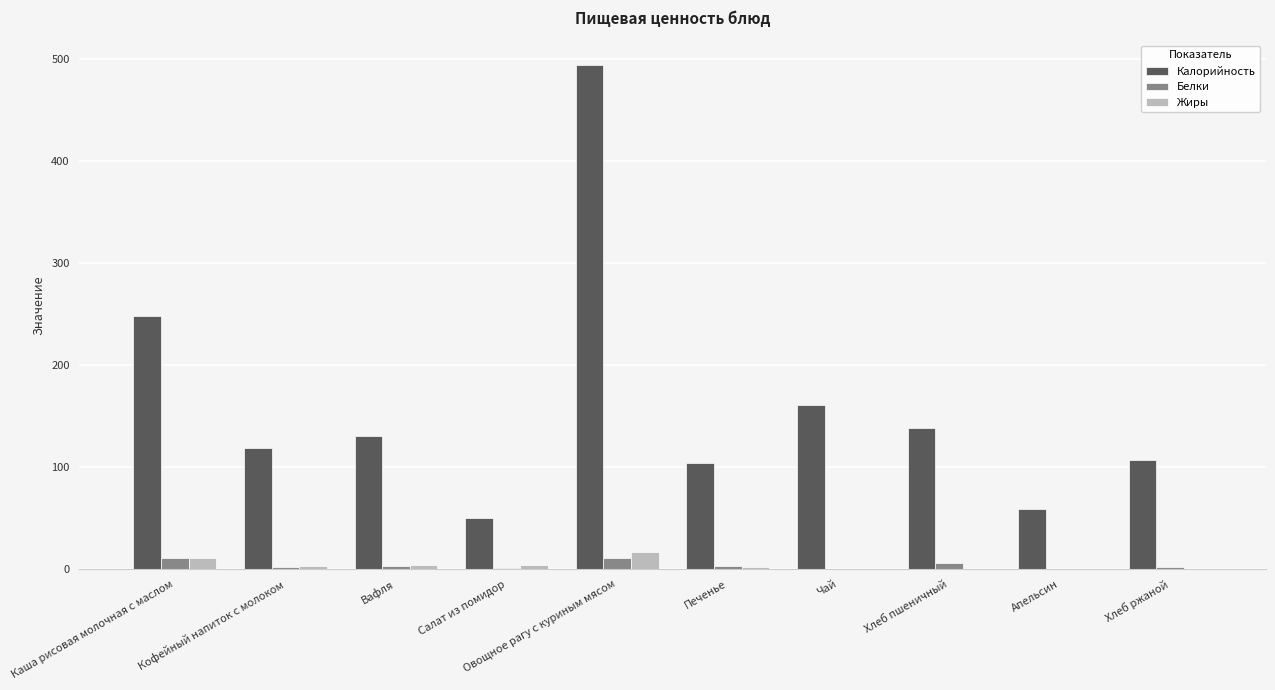

True or false: Калорийность has a value of 160.7 at Чай.

True